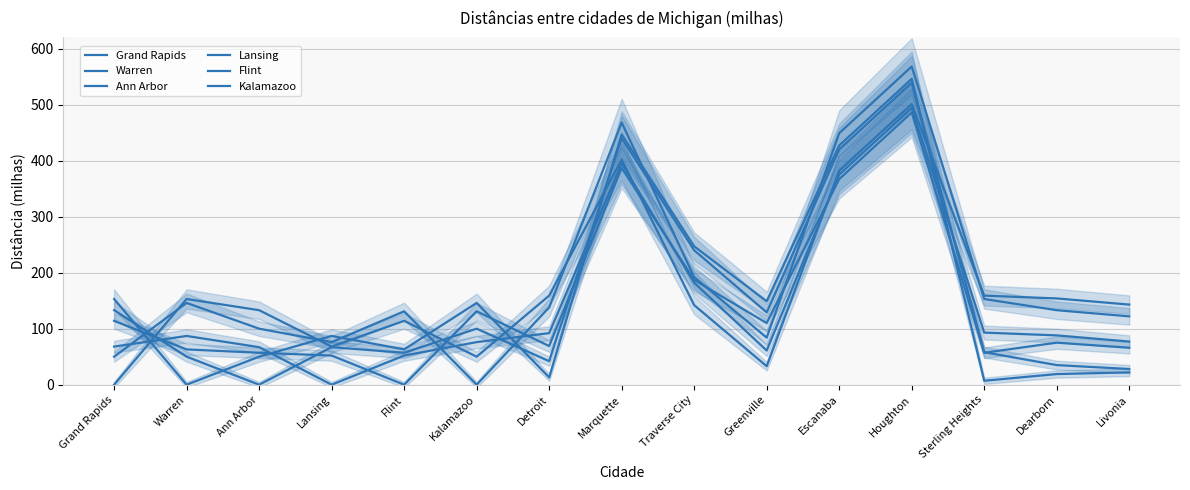

At which category is the sum across all series the highest?

Houghton